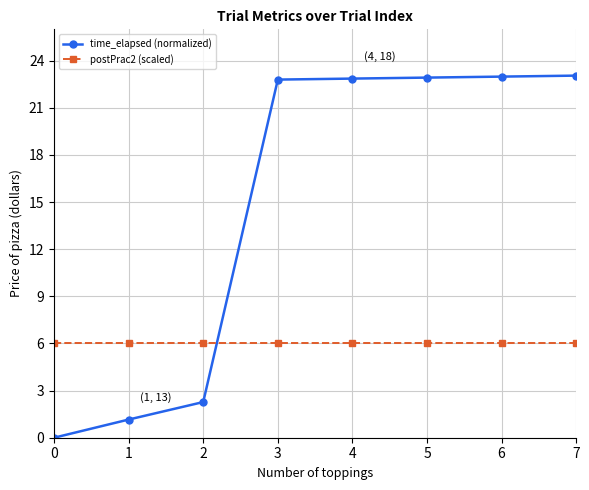

Which series has the largest total across all categories?

time_elapsed (normalized)